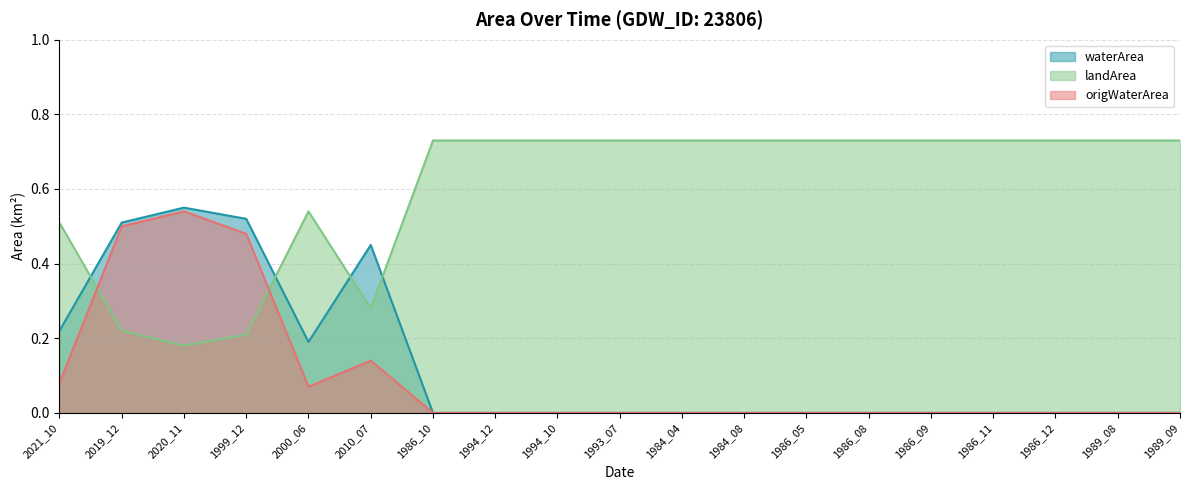

Which series has the largest total across all categories?

landArea